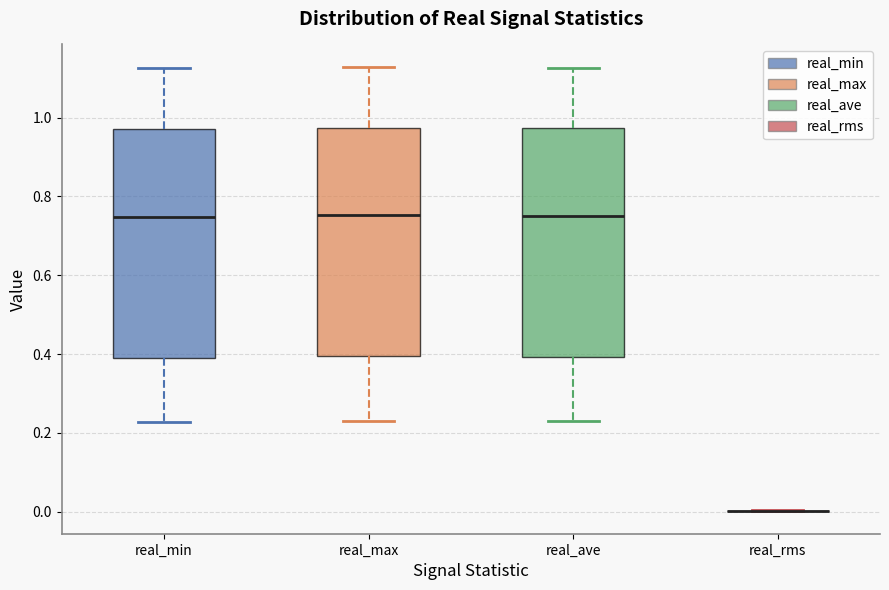

Reading left to right, transcribe this box plot: for each box, give where its median line is, the range the box spans, and where its two whiskers end, as read against the y-axis. The values are not printed on the chart, so give them approximately, as read against the axis.

real_min: median 0.74, box 0.38 to 0.98, whiskers 0.22 to 1.12
real_max: median 0.76, box 0.40 to 0.98, whiskers 0.22 to 1.12
real_ave: median 0.76, box 0.40 to 0.98, whiskers 0.22 to 1.12
real_rms: box collapsed to a line at 0.00, whiskers 0.00 to 0.00